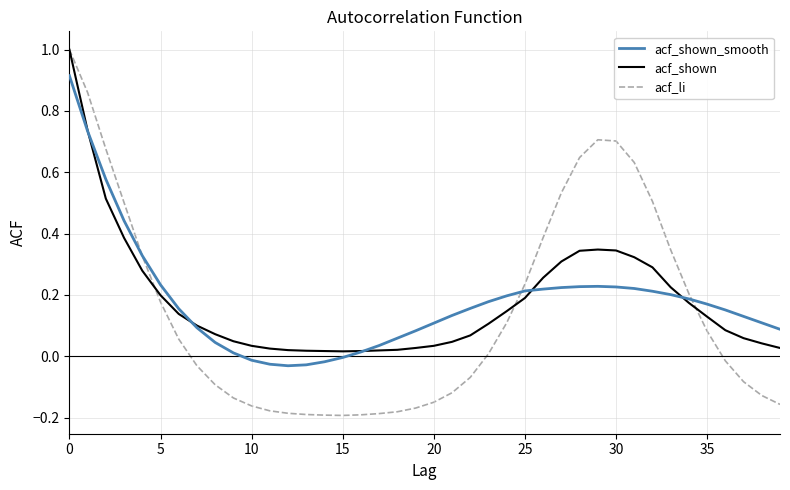

Which series has the largest range (max minus min)?

acf_li